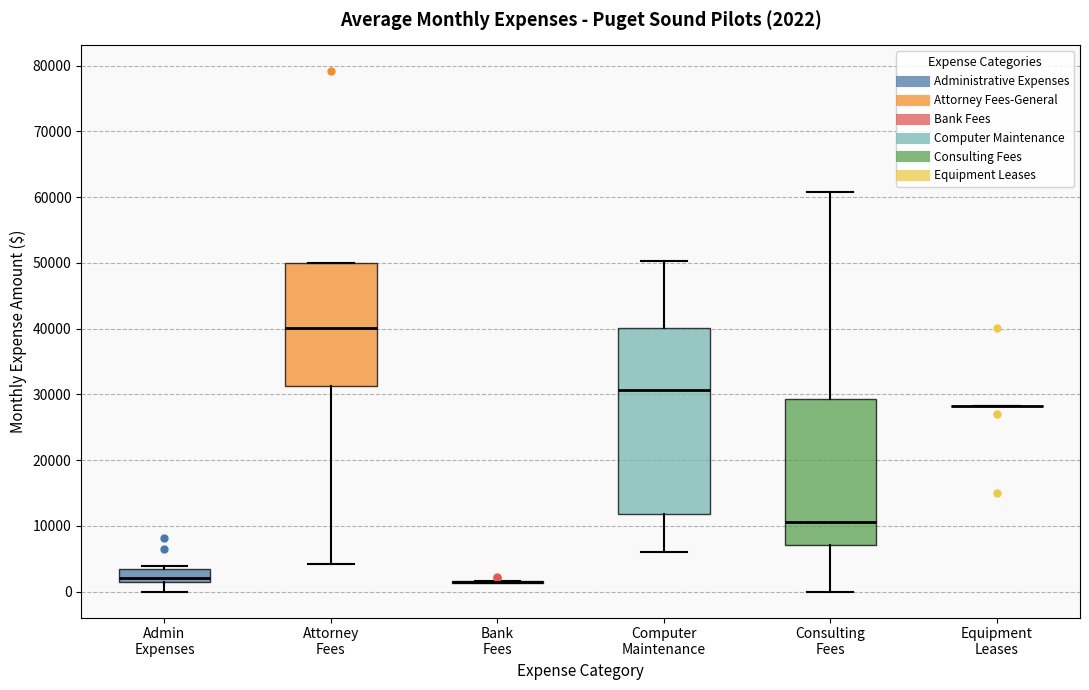

Which box is the tallest, from its lower edge to its upper edge?

Computer Maintenance